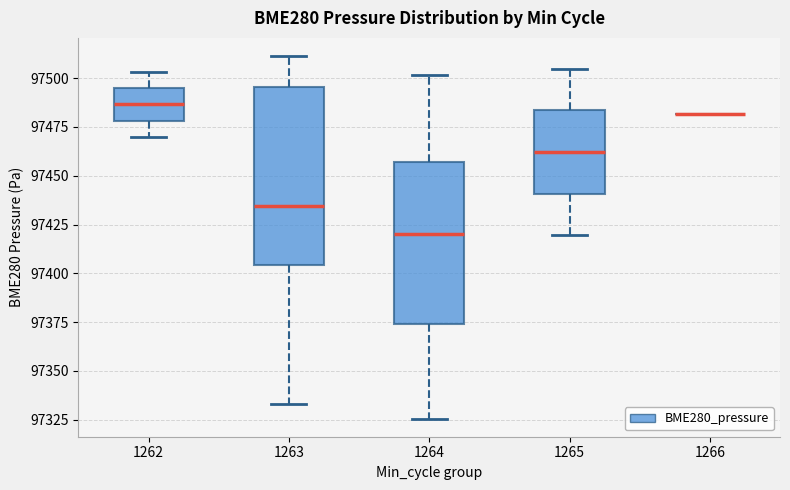

Reading left to right, read every box against the y-axis: the position of its median line, the range the box covers, and the ends of its whiskers. The values are not printed on the chart, so give them approximately, as read against the axis.

1262: median 97485, box 97480 to 97495, whiskers 97470 to 97505
1263: median 97435, box 97405 to 97495, whiskers 97335 to 97510
1264: median 97420, box 97375 to 97455, whiskers 97325 to 97500
1265: median 97460, box 97440 to 97485, whiskers 97420 to 97505
1266: box collapsed to a line at 97480, whiskers 97480 to 97480